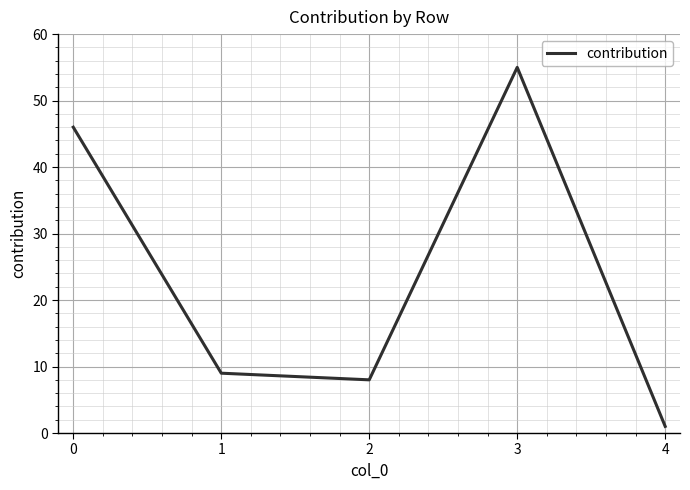

Approximately how many times larger is the value at 1 compared to 4?

9.0